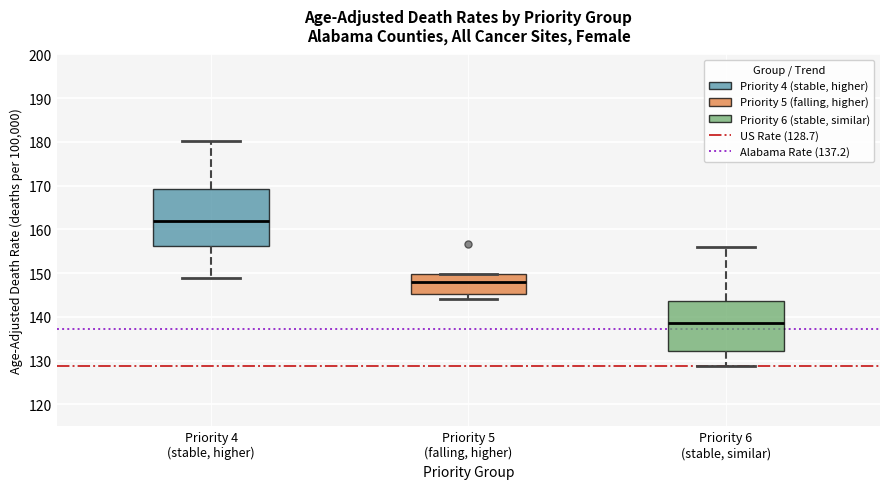

Which box is the tallest, from its lower edge to its upper edge?

Priority 4 (stable, higher)